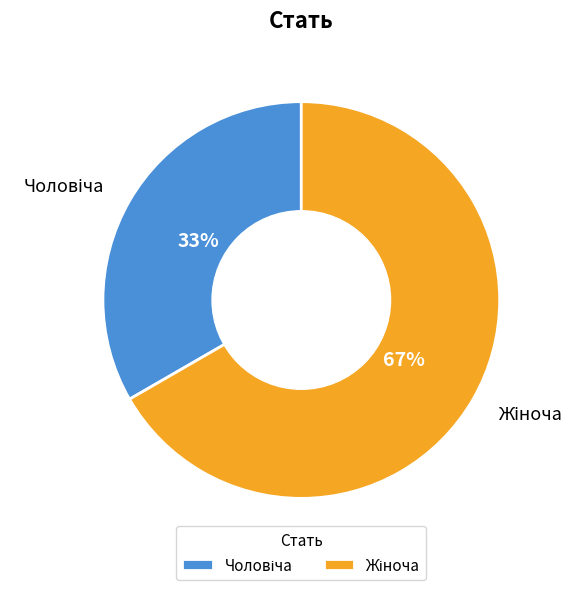

How many segments does this pie chart have?

2